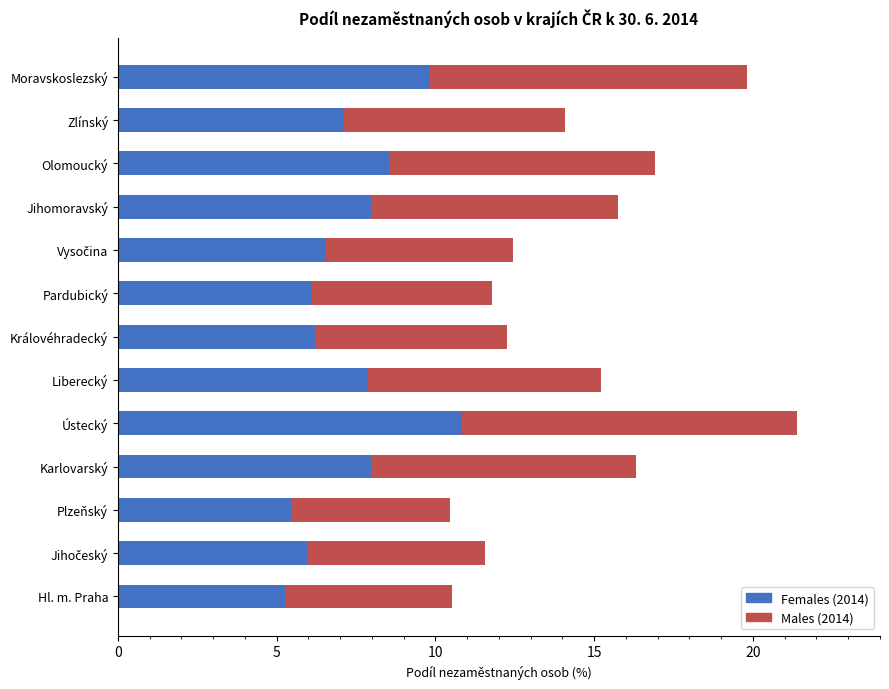

The value of Females (2014) at Hl. m. Praha is 5.3. True or false?

True